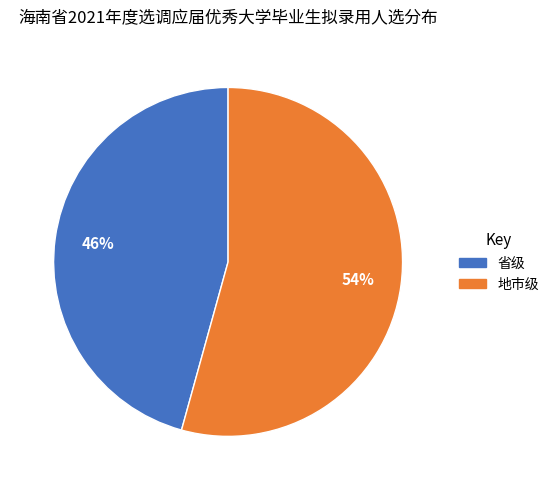

Is it true that 地市级 is 54% of the pie?

True